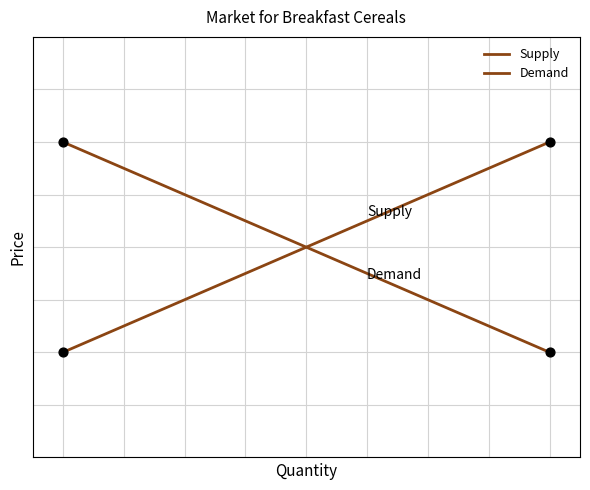

Is the value of Supply at 1 greater than the value of Demand at 0?

No